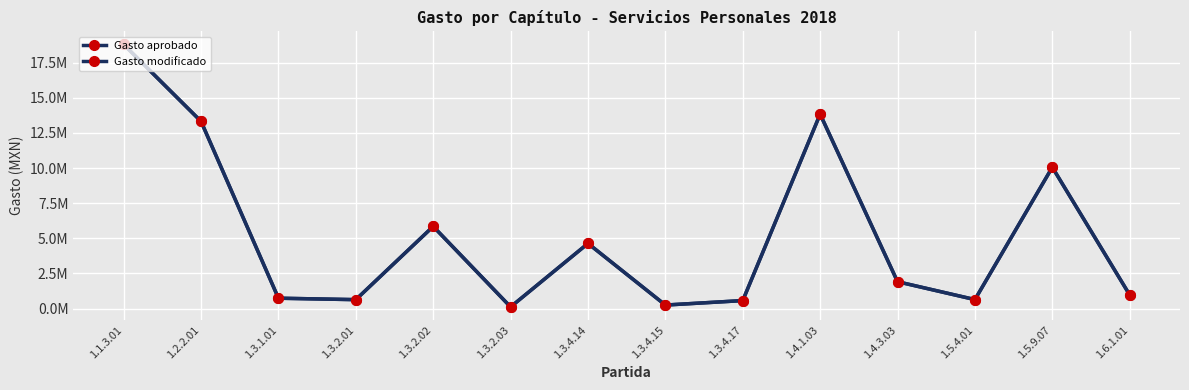

Which has a higher value, 1.4.3.03 or 1.3.2.02?

1.3.2.02